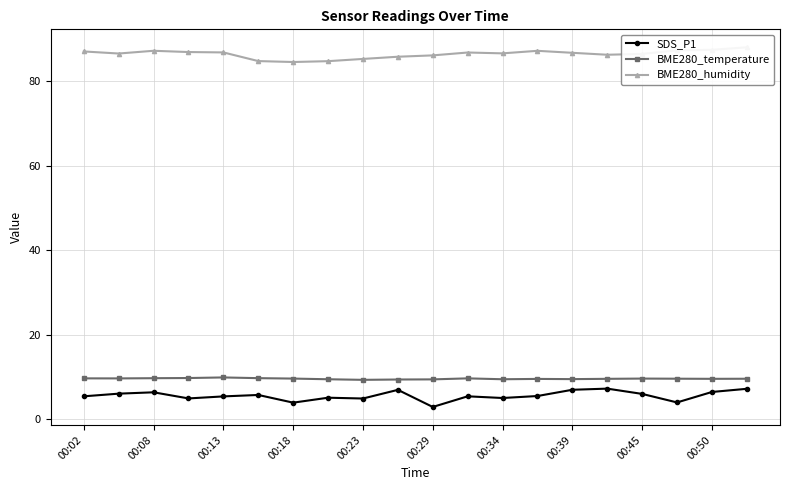

What is the highest value of the BME280_temperature series?

9.9